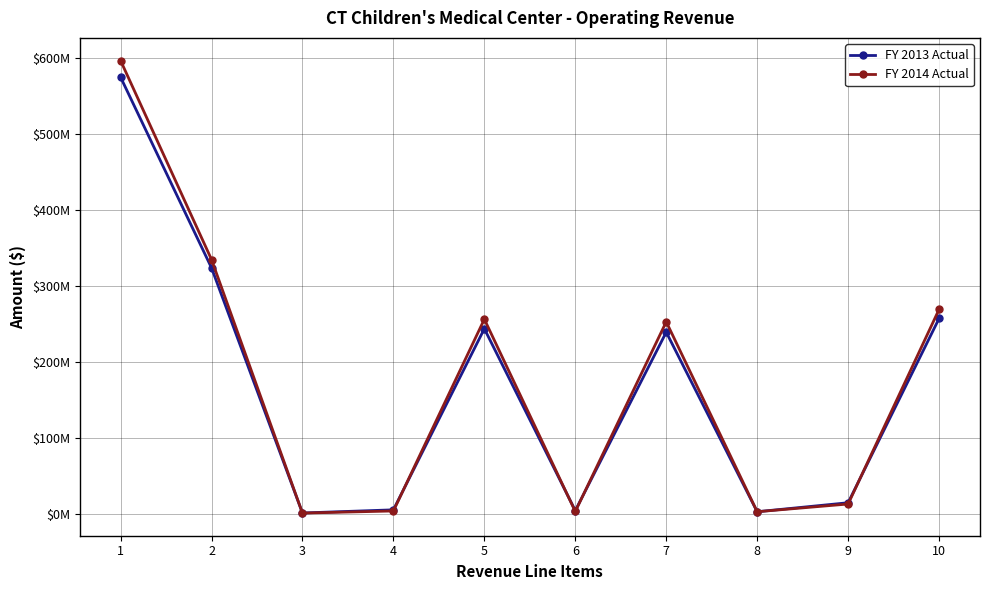

What is the approximate value of FY 2013 Actual at 2?

323934980